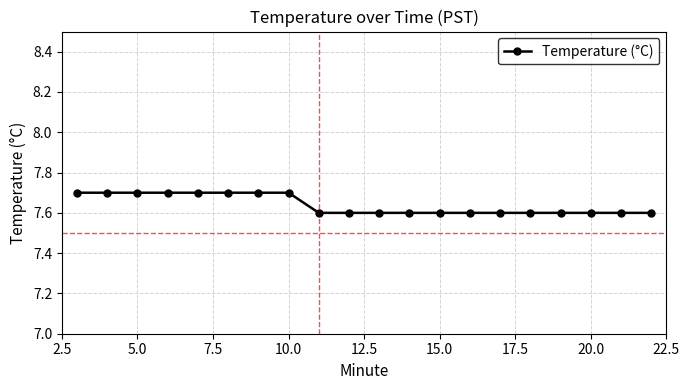

Count the number of categories in the chart.

20